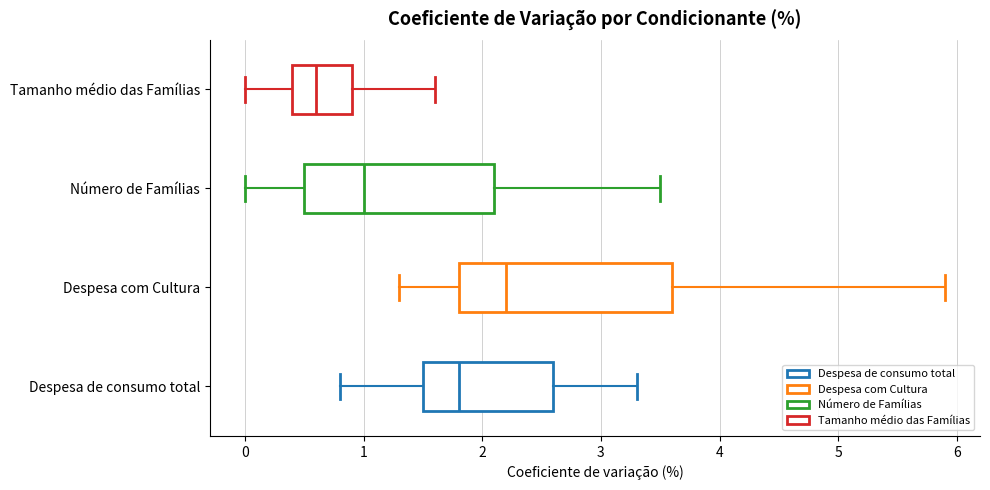

Which box has the furthest to the right median line?

Despesa com Cultura